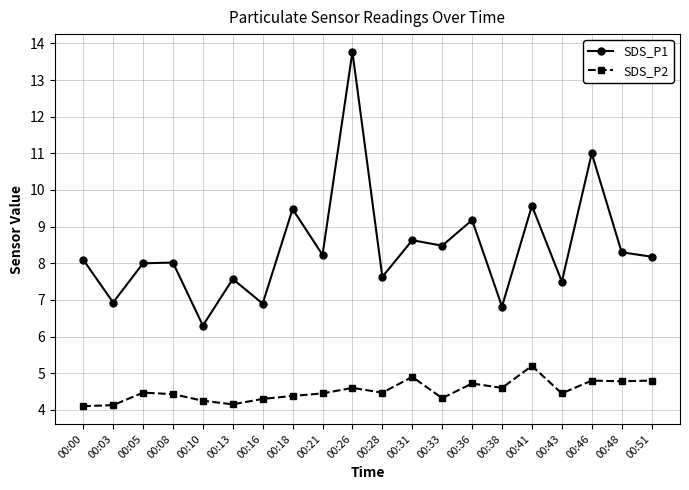

True or false: SDS_P2 and SDS_P1 cross at least once.

False